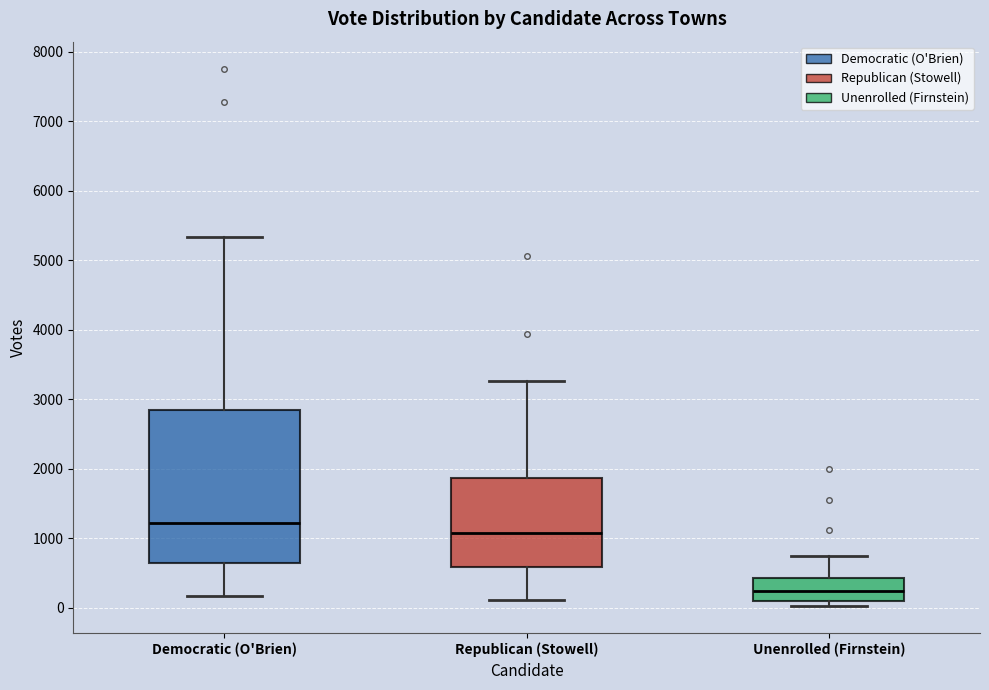

Comparing the boxes themselves (not the whiskers), which one is the tallest?

Democratic (O'Brien)